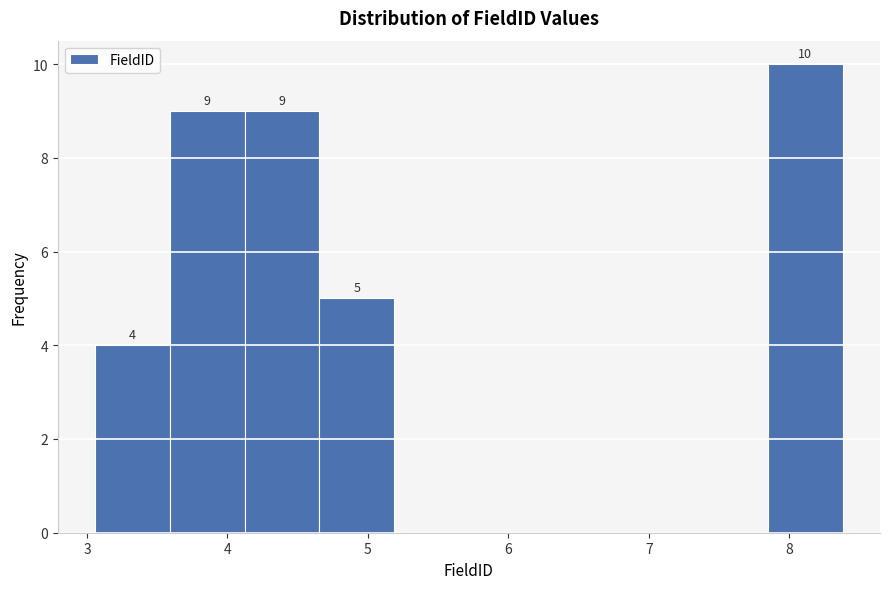

Over which range of the x-axis is the bar tallest?

7.8 to 8.4